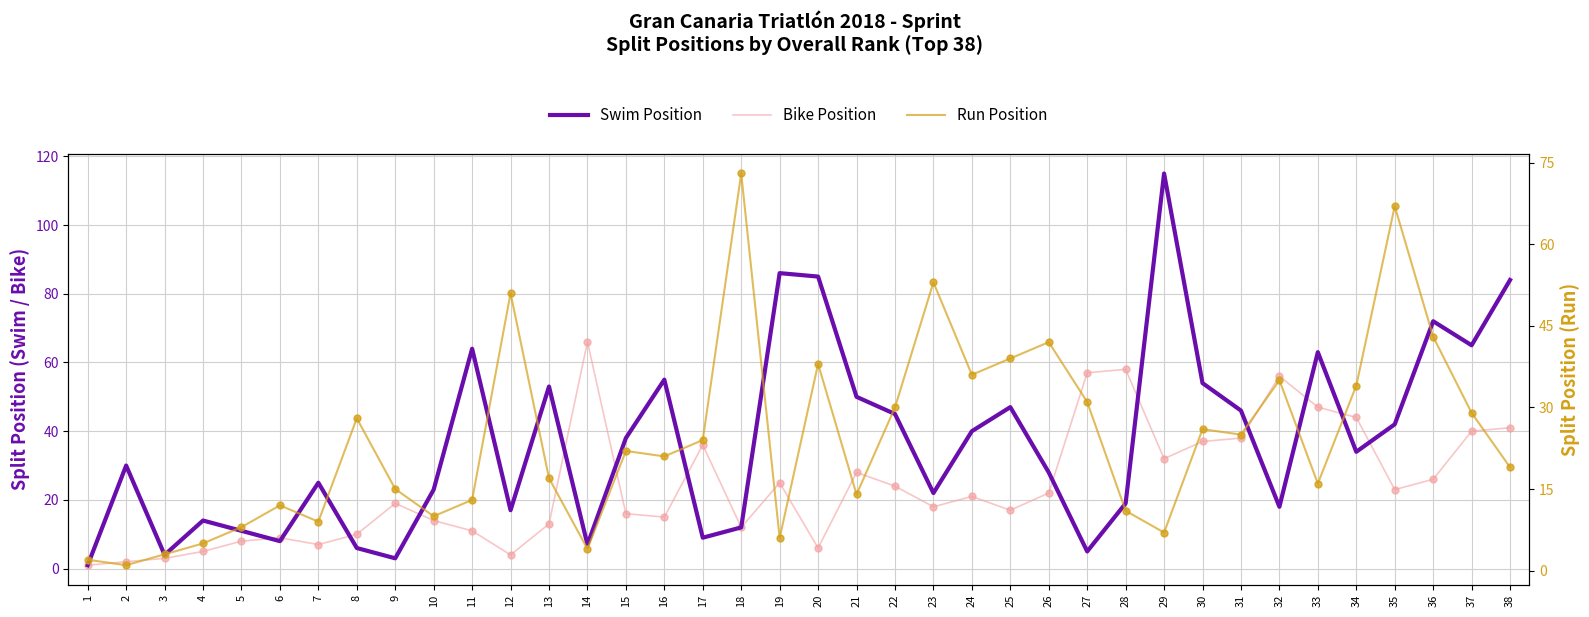

At which category is the sum across all series the highest?

29